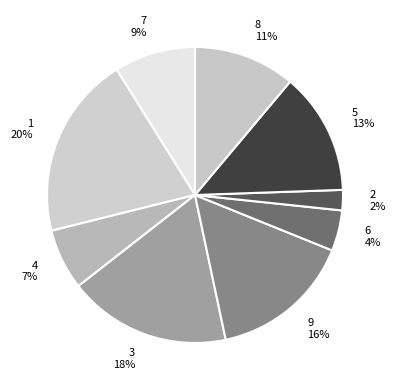

How many segments does this pie chart have?

9